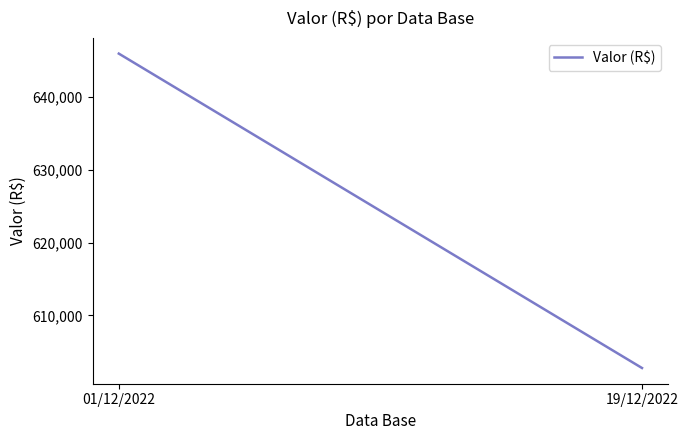

Reading left to right, what are all the values shown in this chart?

01/12/2022=645970.1	19/12/2022=602767.3